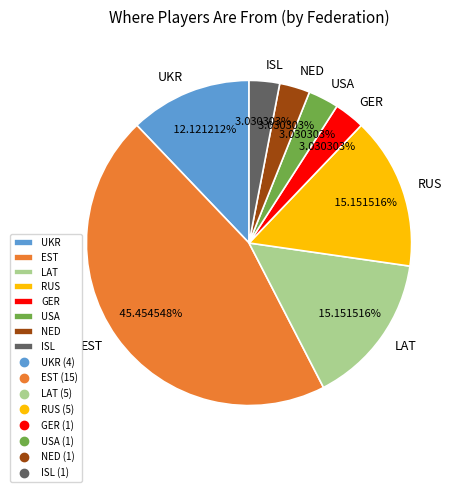

Combined, do NED and ISL account for over 50%?

No